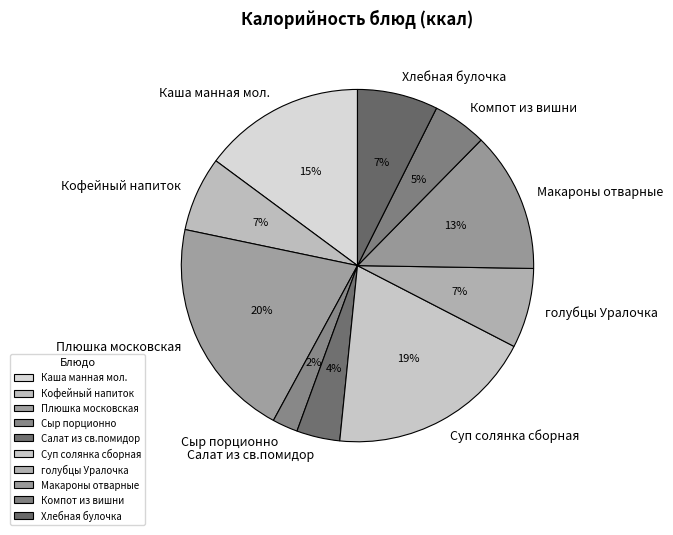

The Компот из вишни slice represents 5% of the pie. True or false?

True